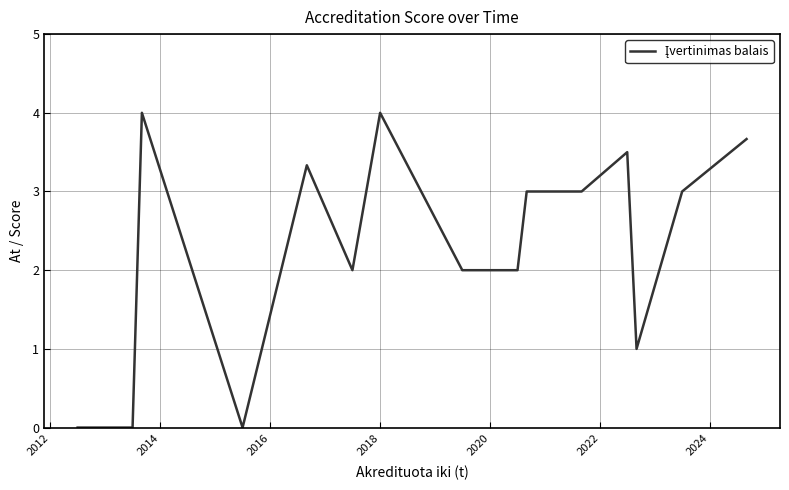

What is the difference between the maximum and minimum values?

4.0